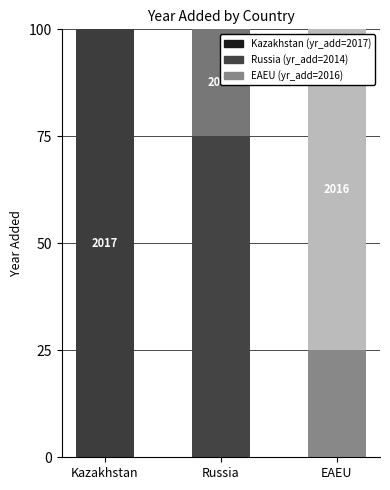

What is the label of the 1st bar from the right?

EAEU